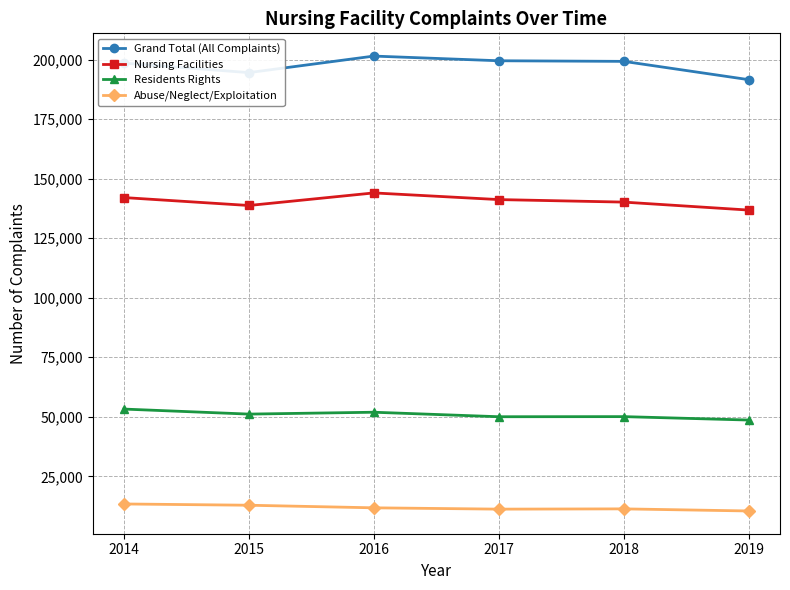

What is the minimum value for Residents Rights?

48636